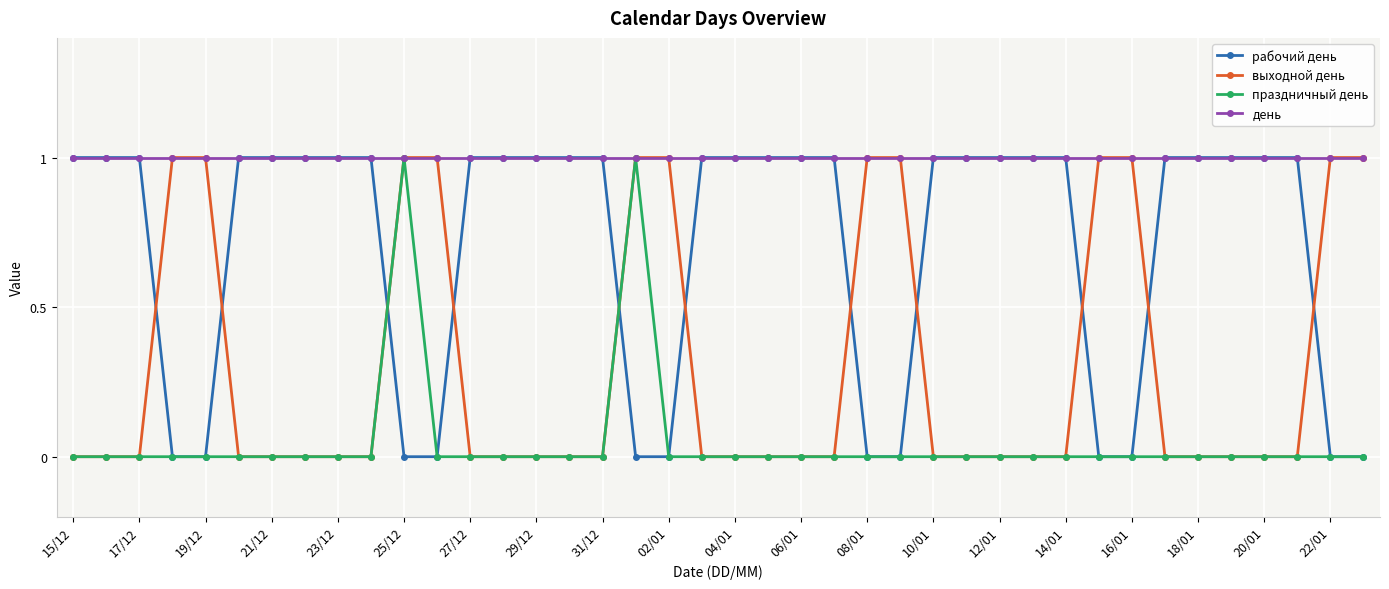

How many times do выходной день and рабочий день cross each other?

11